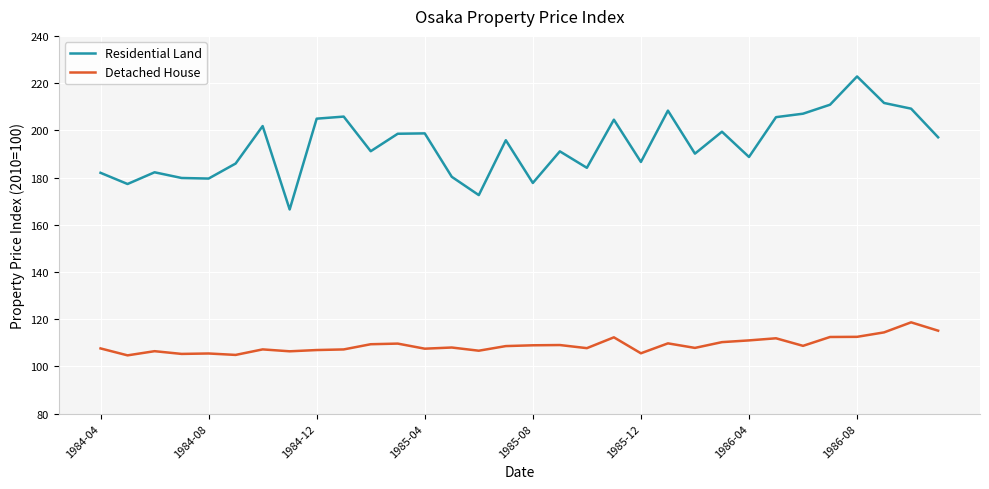

What is the difference between the maximum and minimum values in the Residential Land series?

56.3